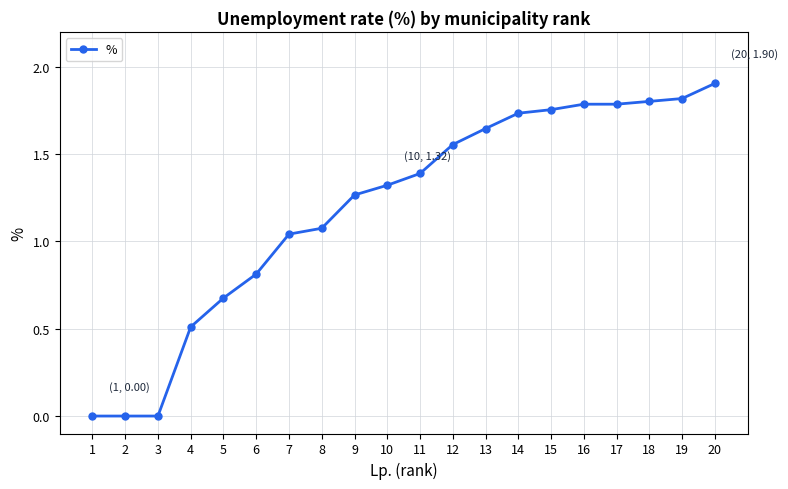

The chart shows a value of 0.5 at 4. True or false?

True